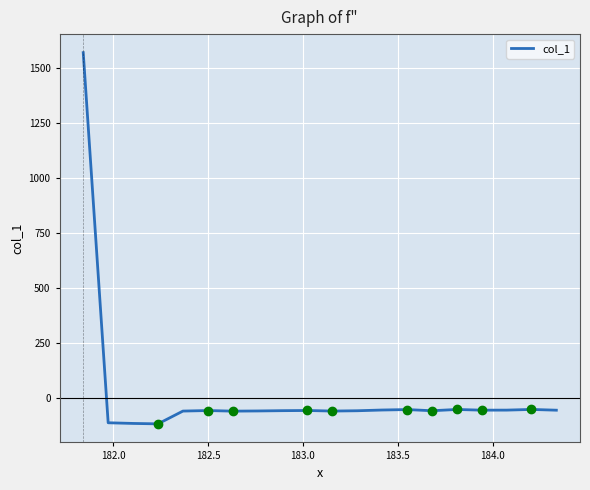

What is the difference between the maximum and minimum values?

1685.0